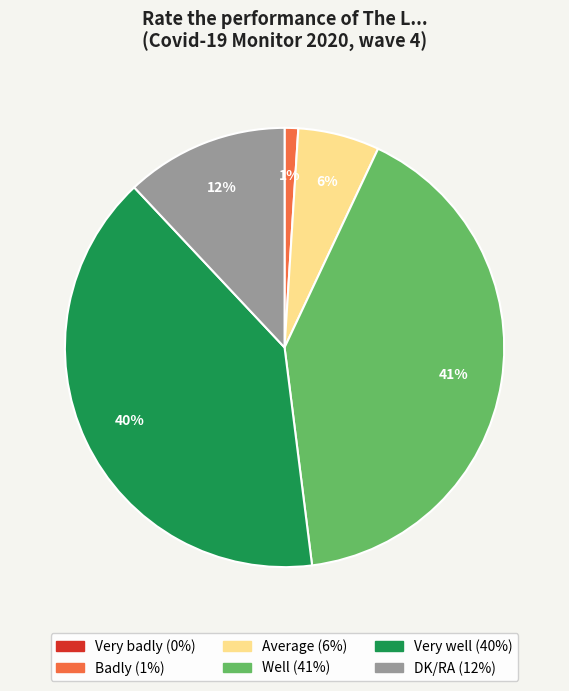

What percentage is the Very well slice, to the nearest percent?

40%